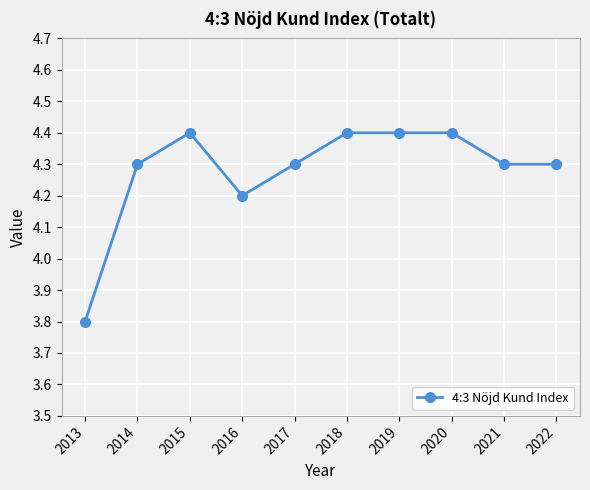

Reading left to right, extract all data points from this chart.

2013=3.8	2014=4.3	2015=4.4	2016=4.2	2017=4.3	2018=4.4	2019=4.4	2020=4.4	2021=4.3	2022=4.3